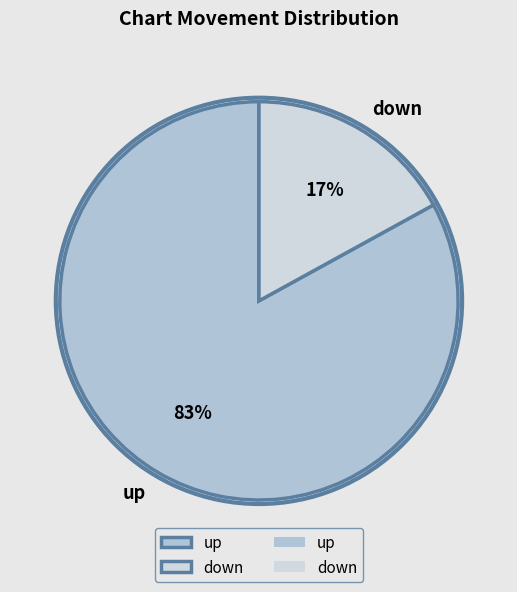

Is the sum of down and up greater than half?

Yes